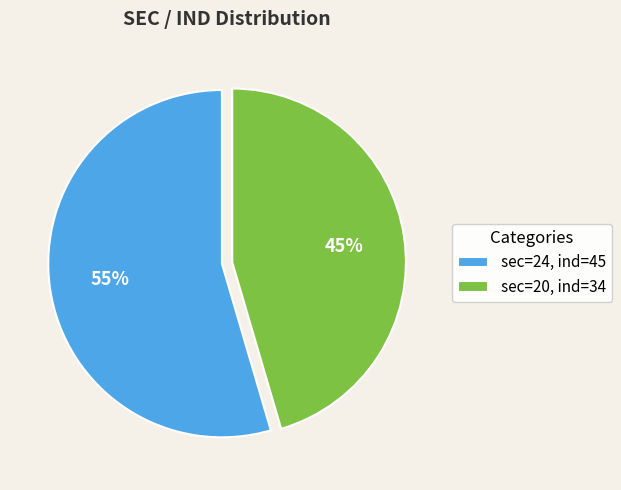

Is the sum of sec=20, ind=34 and sec=24, ind=45 greater than half?

Yes